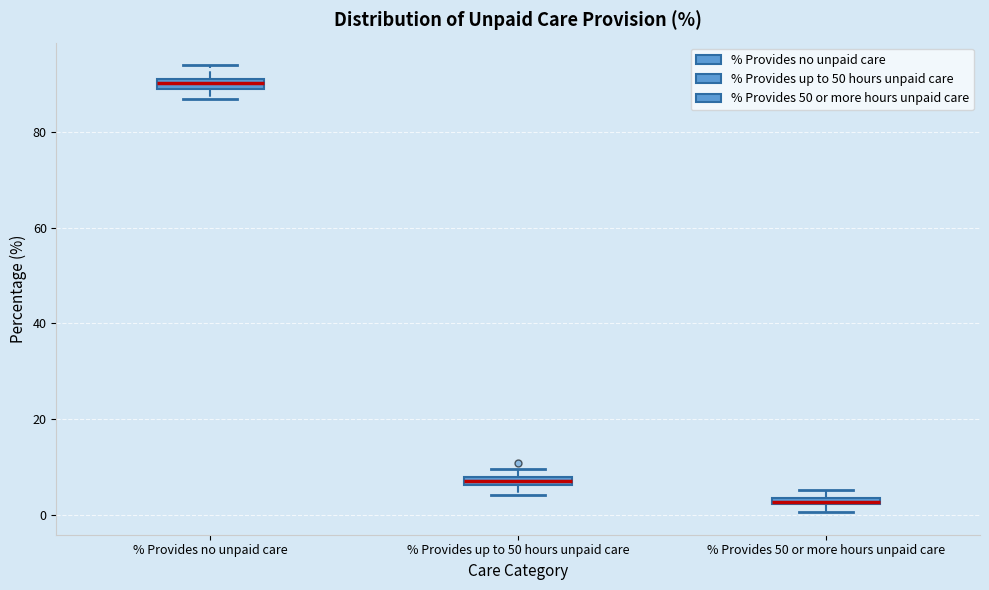

Which box has the lowest median line?

% Provides 50 or more hours unpaid care